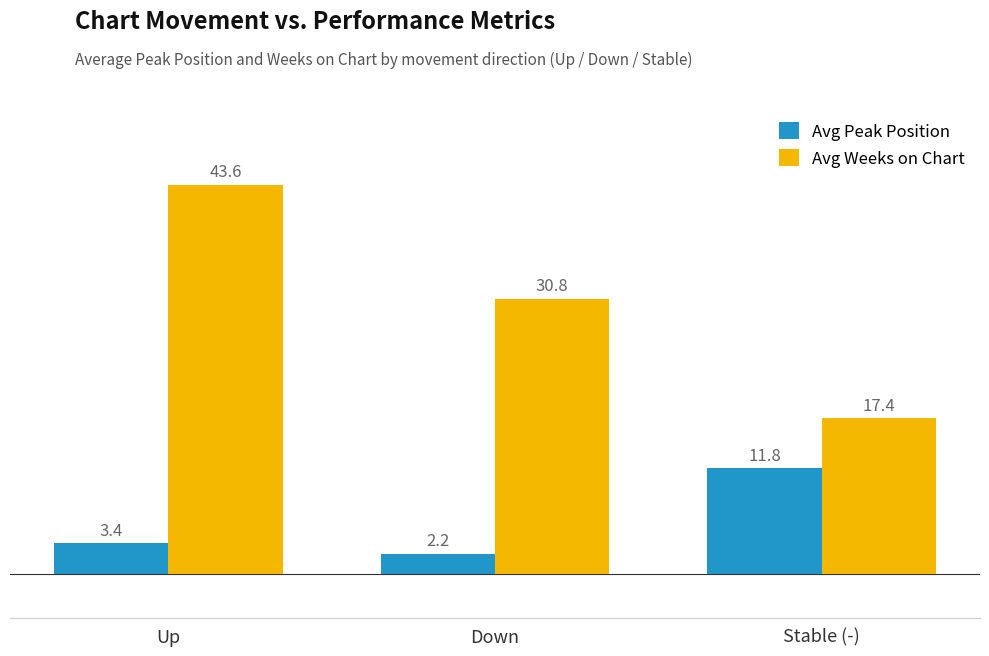

What is the difference between the Avg Peak Position values at Down and Up?

1.2